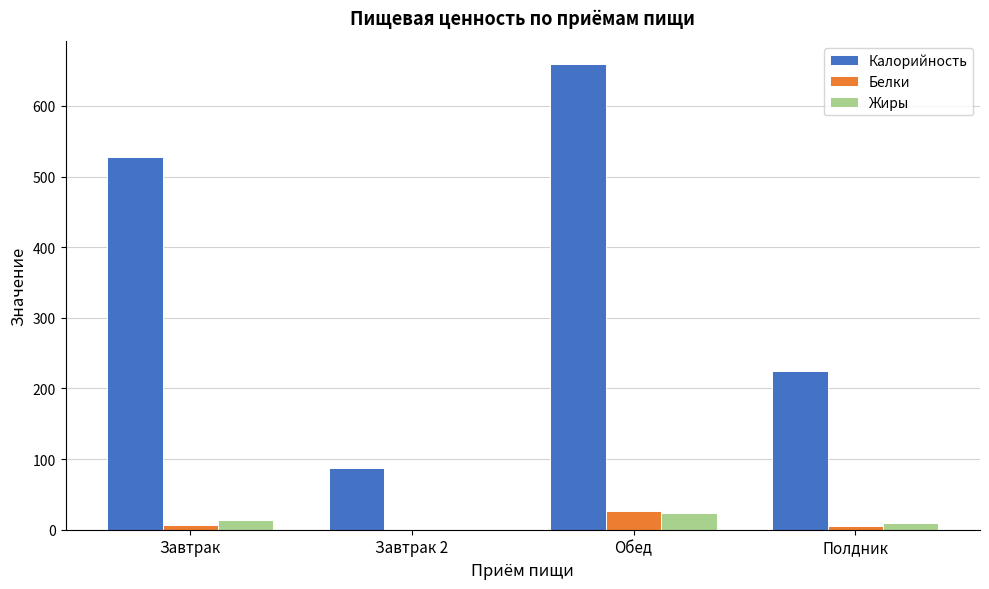

The value of Калорийность at Завтрак 2 is 87. True or false?

True